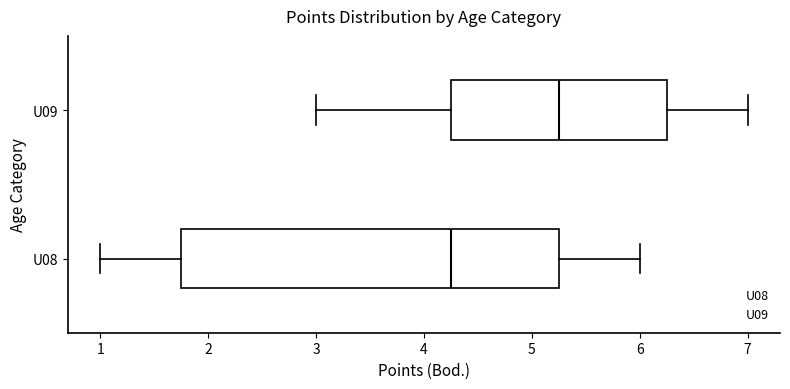

Where is the left edge of the box for U09 on the x-axis? The values are not printed on the chart, so give them approximately, as read against the axis.

4.3